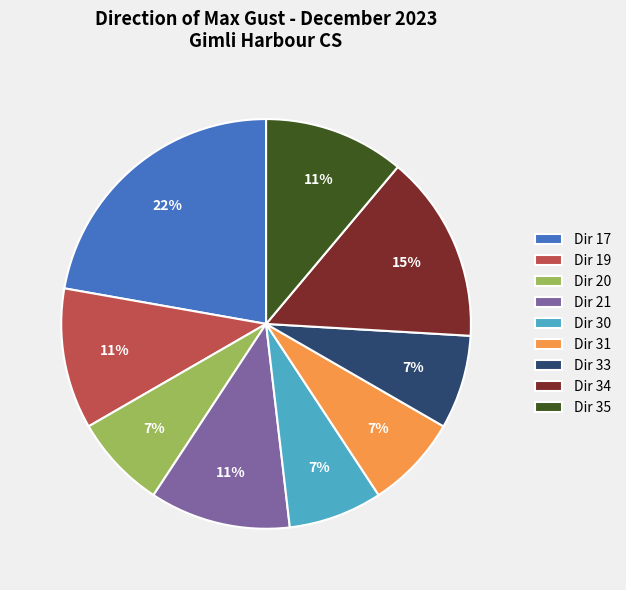

Count the number of slices in the pie.

9